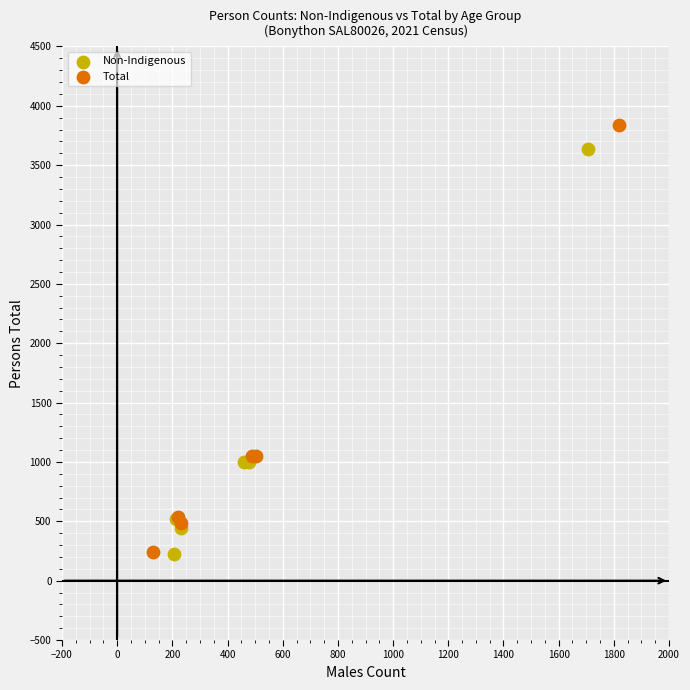

What are all the series names shown in the legend?

Non-Indigenous, Total